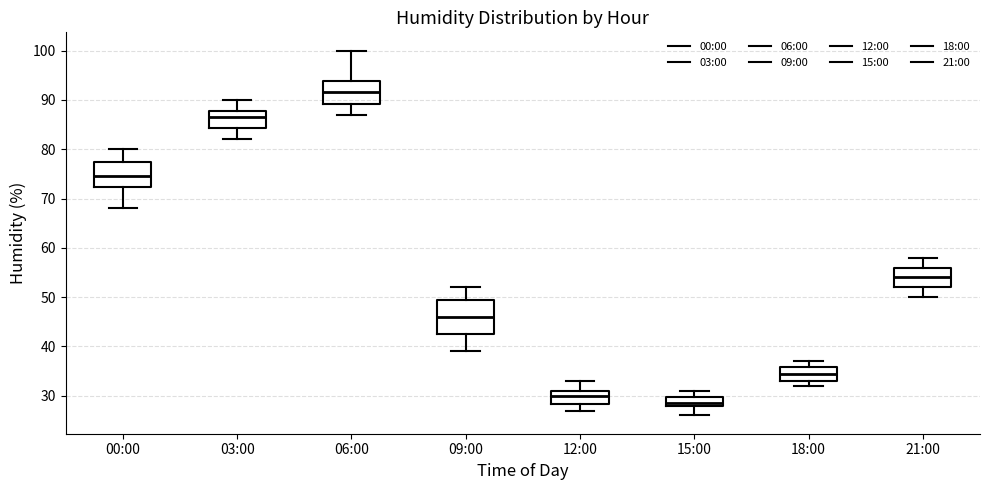

Comparing the boxes themselves (not the whiskers), which one is the tallest?

09:00